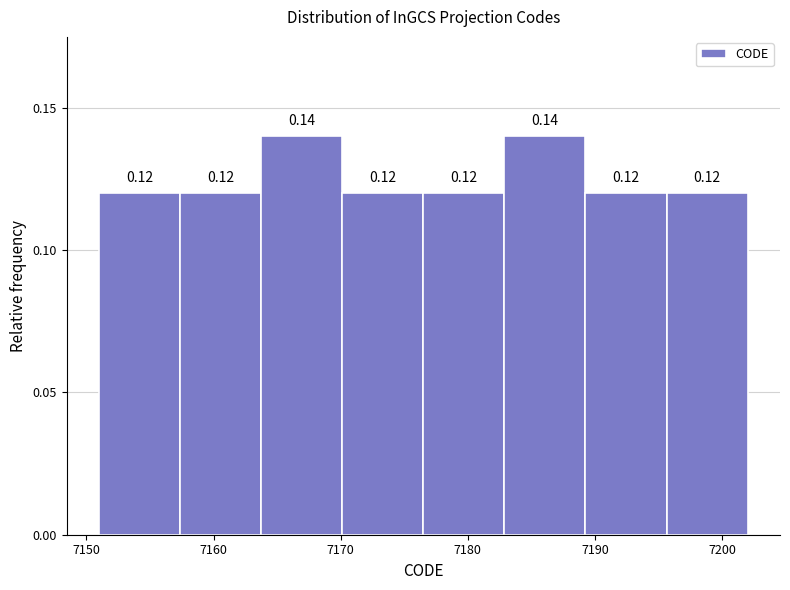

Reading left to right, transcribe this chart: for each bar, give the range it covers on the x-axis and its height. The bar edges are not printed on the chart, so give them approximately, as read against the axis.

7151 to 7157: 0.12
7157 to 7164: 0.12
7164 to 7170: 0.14
7170 to 7177: 0.12
7177 to 7183: 0.12
7183 to 7189: 0.14
7189 to 7196: 0.12
7196 to 7202: 0.12